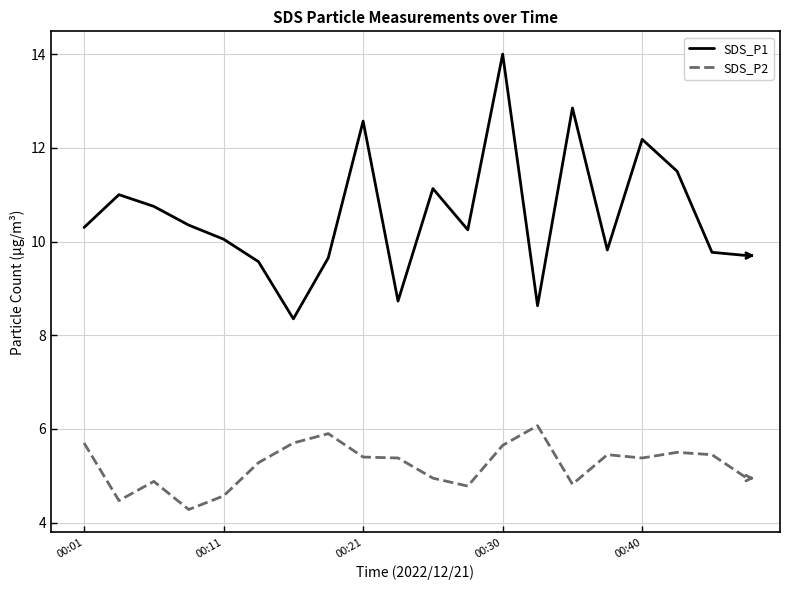

At how many categories does at least one series exceed 8?

20